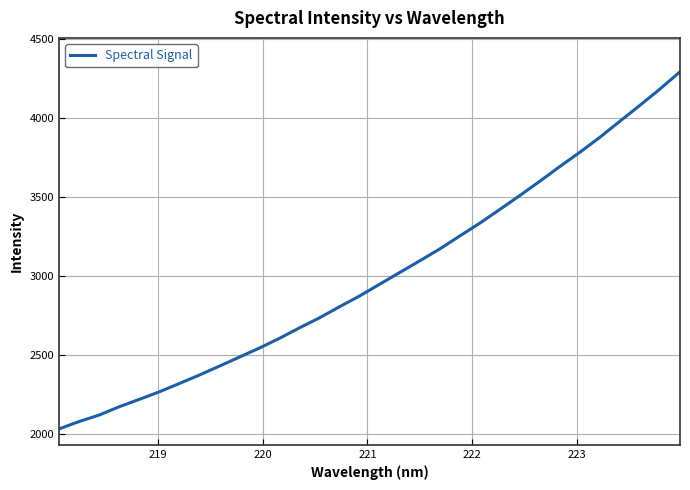

Does the chart have visible grid lines?

Yes